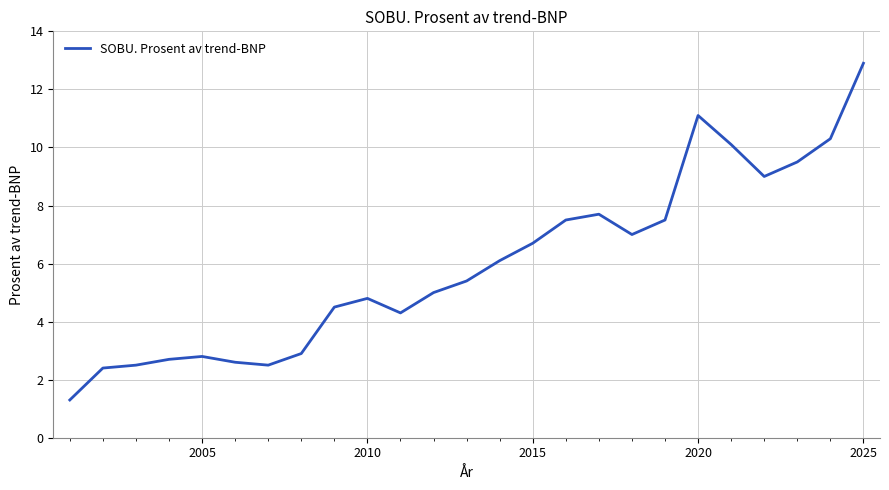

What is the greatest value displayed?

12.9